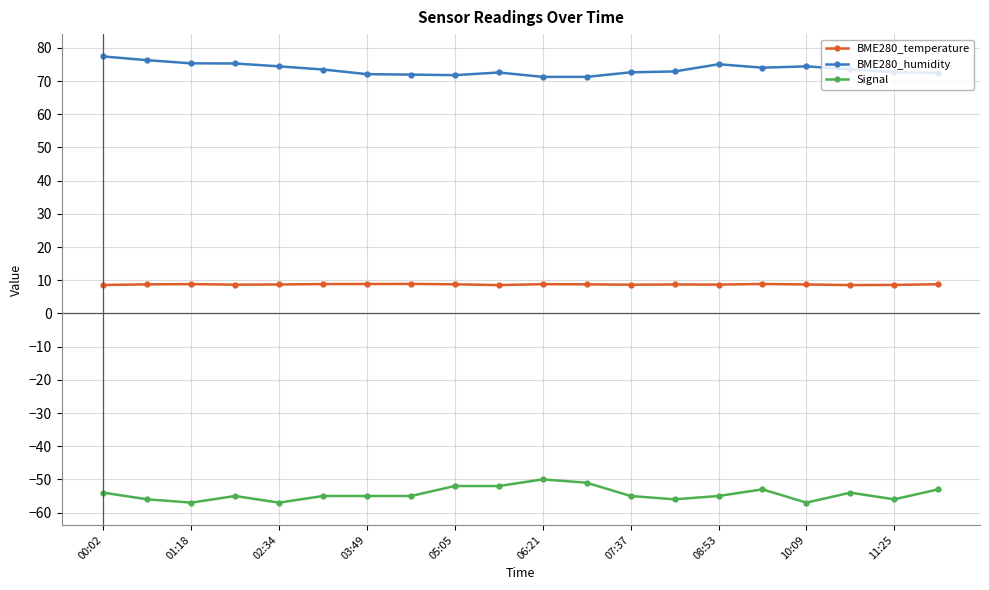

True or false: BME280_humidity and BME280_temperature intersect in this chart.

False